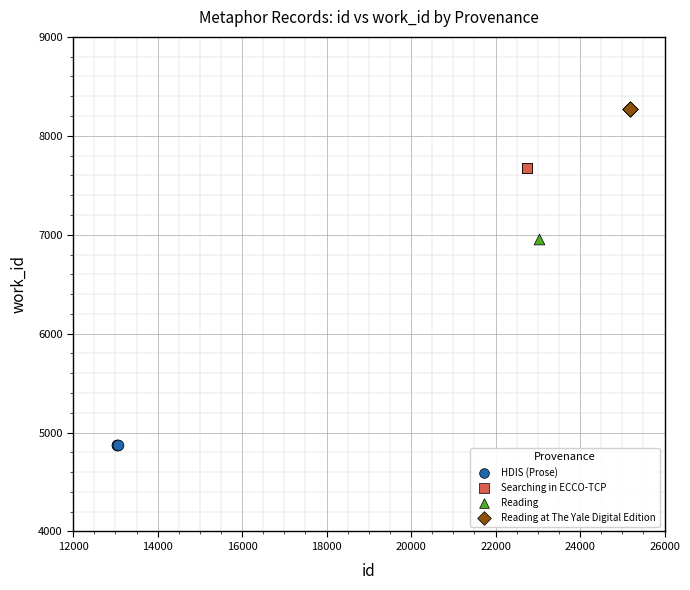

Which series reaches the minimum Y coordinate?

HDIS (Prose)